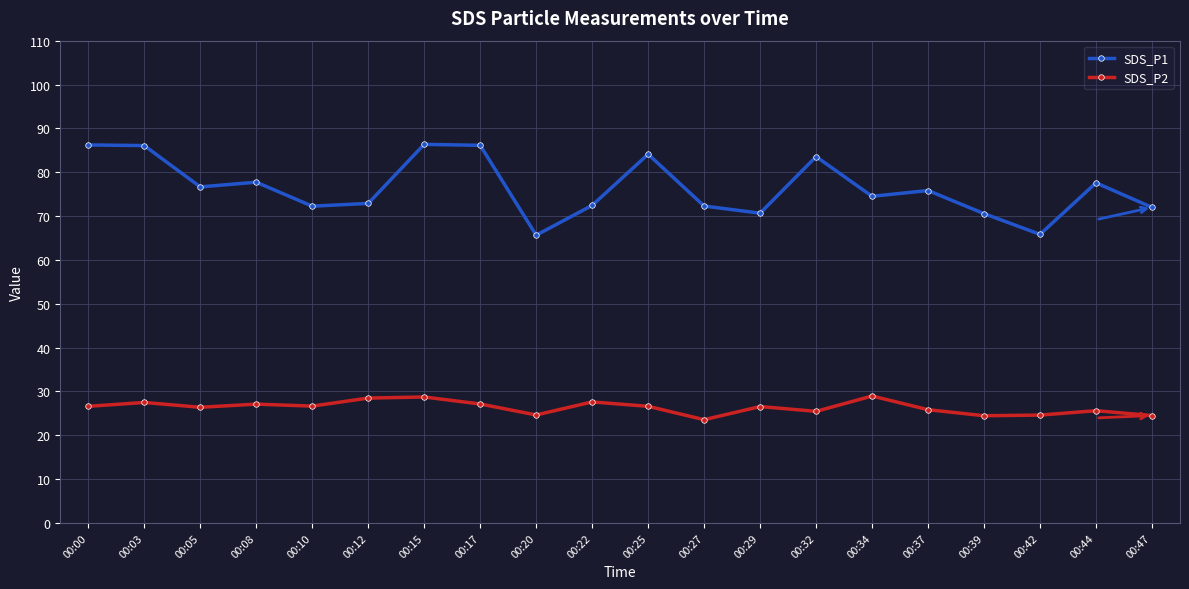

Count the number of data series in this chart.

2